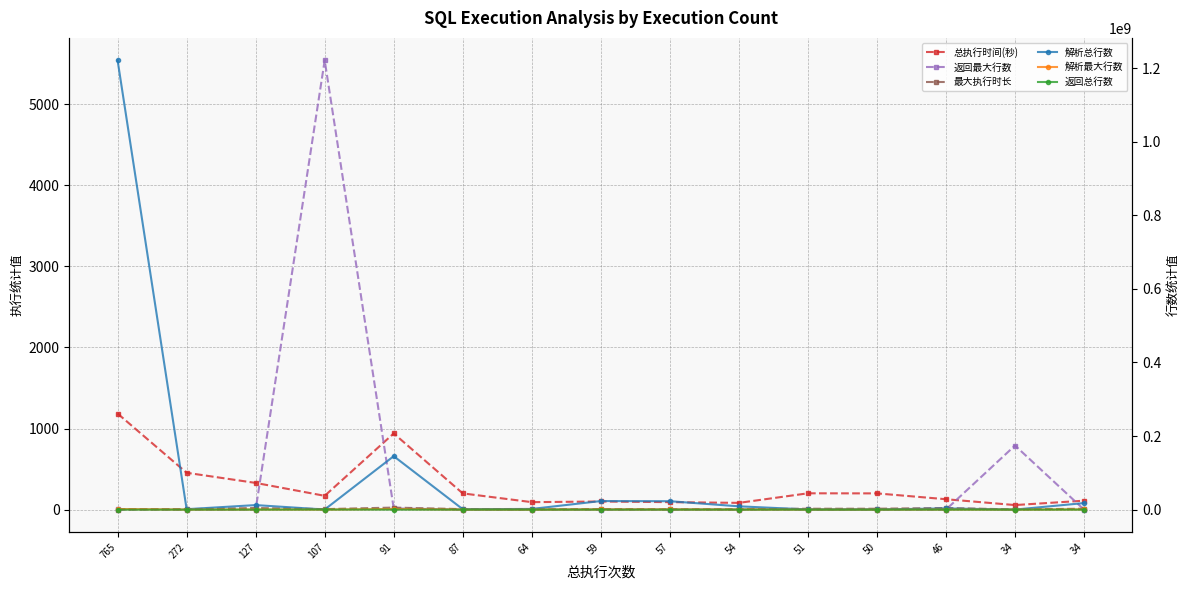

What is the difference between the second highest and minimum values in the 解析总行数 series?

145200757